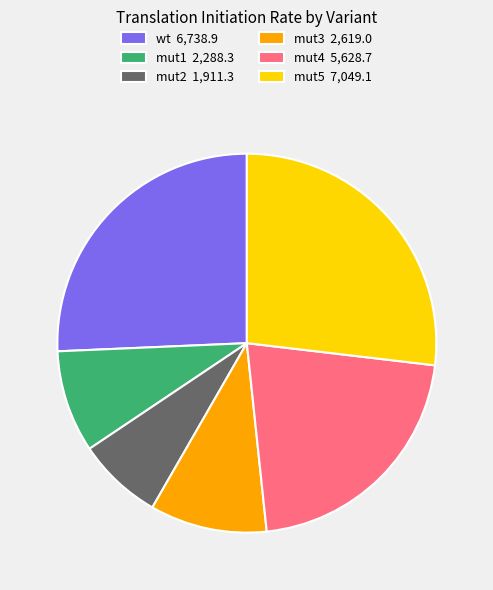

Rank the categories by value from lowest to highest.

mut2, mut1, mut3, mut4, wt, mut5